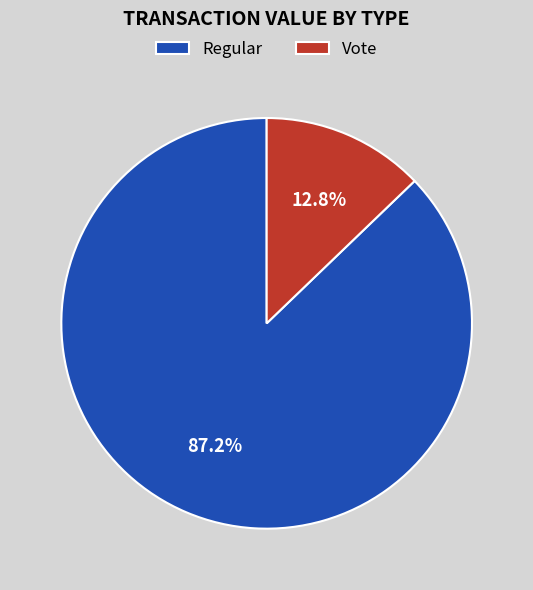

Which category has the biggest portion of the pie?

Regular